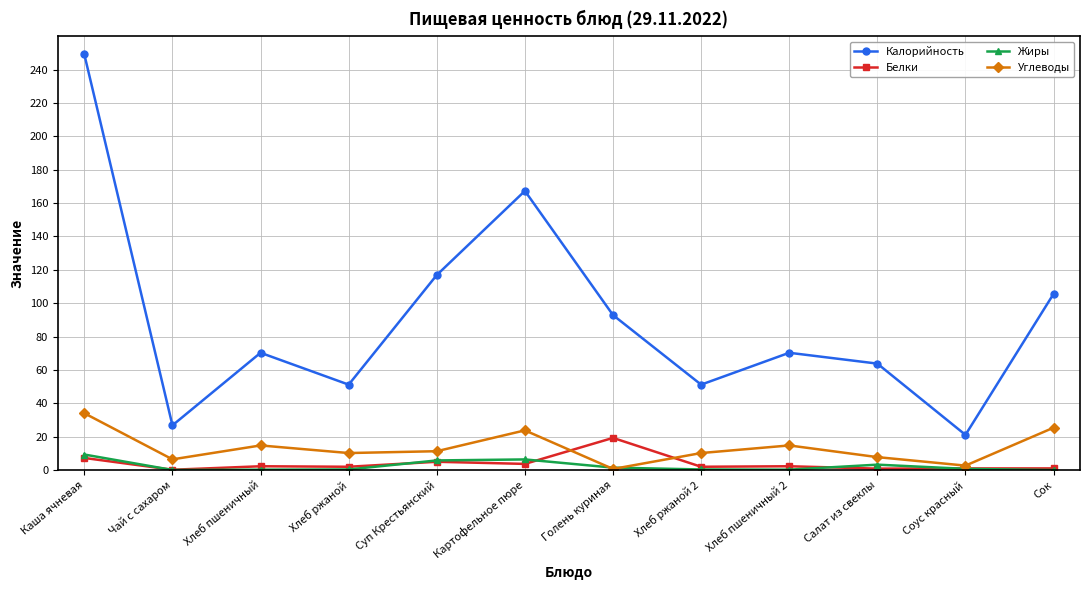

Between Каша ячневая and Картофельное пюре, which series saw the biggest shift?

Калорийность